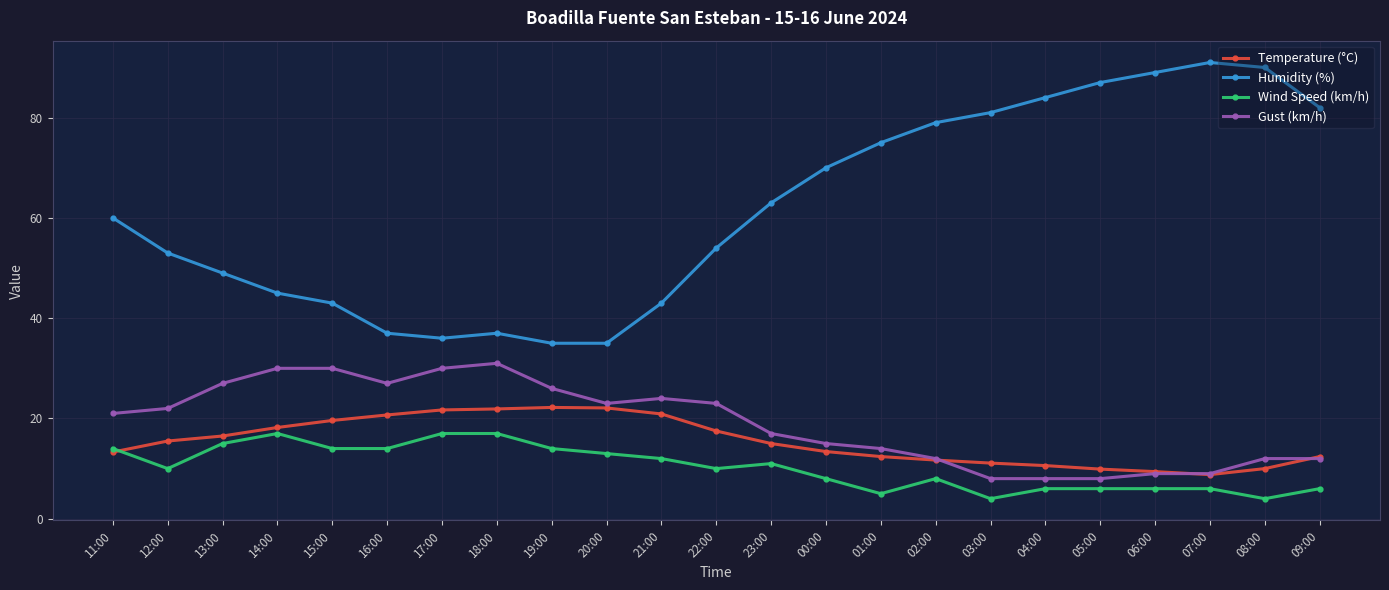

What is the sum of the Gust (km/h) values at 19:00 and 21:00?

50.0